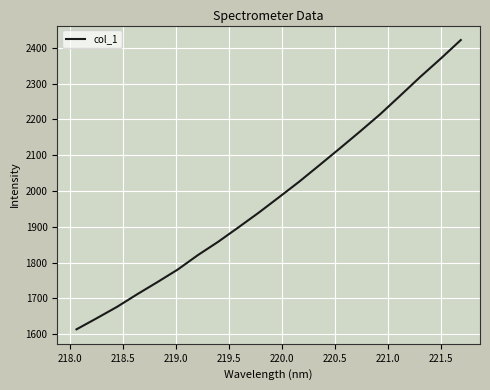

What is the maximum value shown in the chart?

2422.2